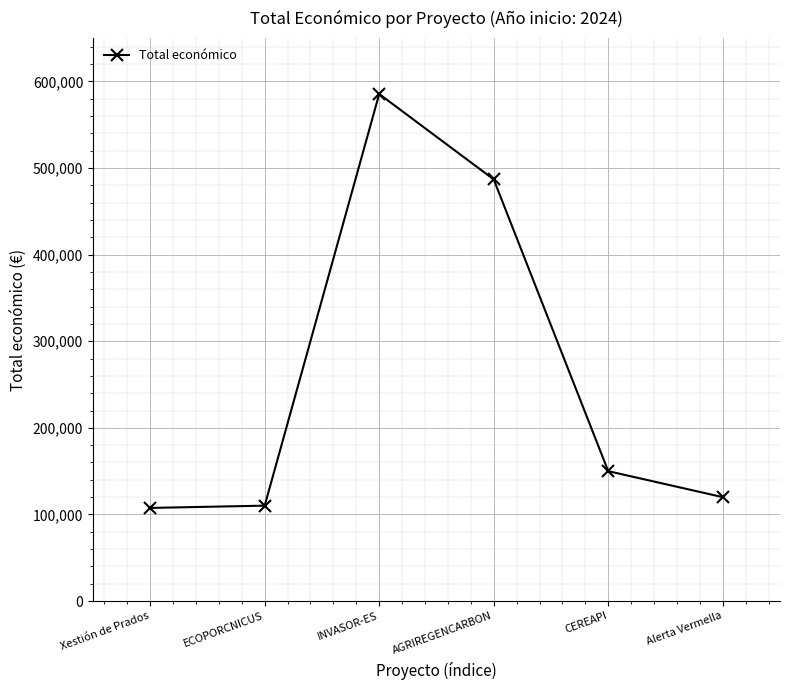

Reading right to left, extract all data points from this chart.

Alerta Vermella=120000	CEREAPI=150000	AGRIREGENCARBON=486756	INVASOR-ES=585346	ECOPORCNICUS=110168	Xestión de Prados=107555